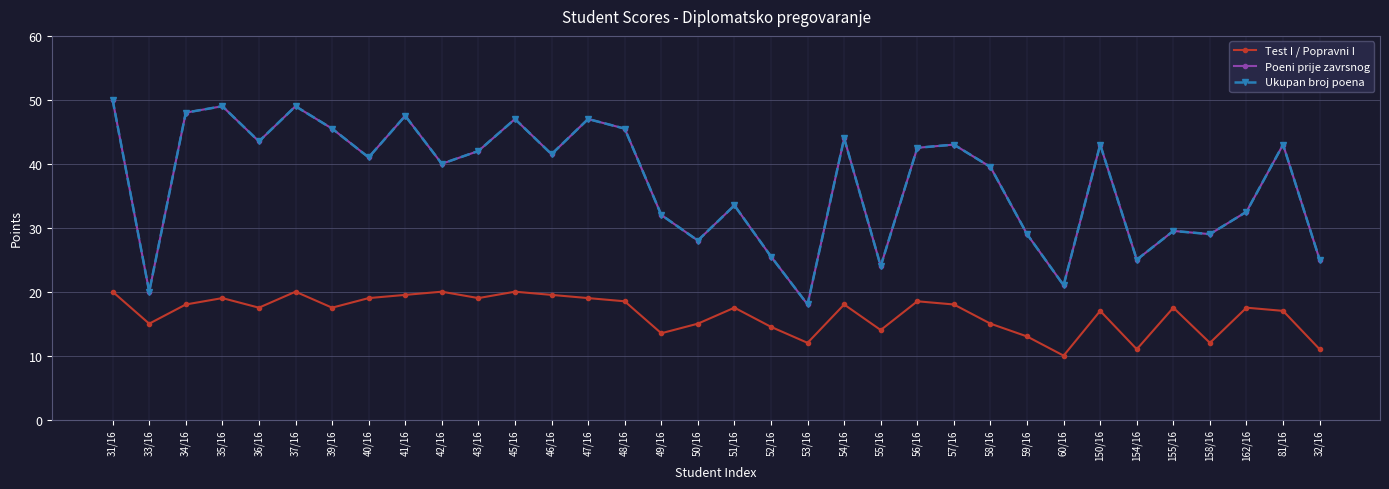

True or false: Poeni prije zavrsnog and Ukupan broj poena cross at least once.

False